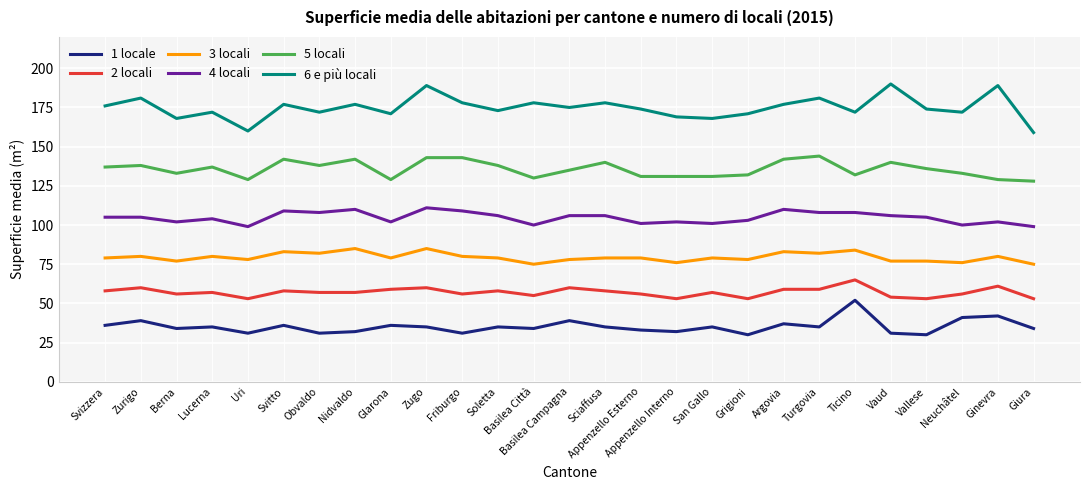

What is the lowest value of the 2 locali series?

53